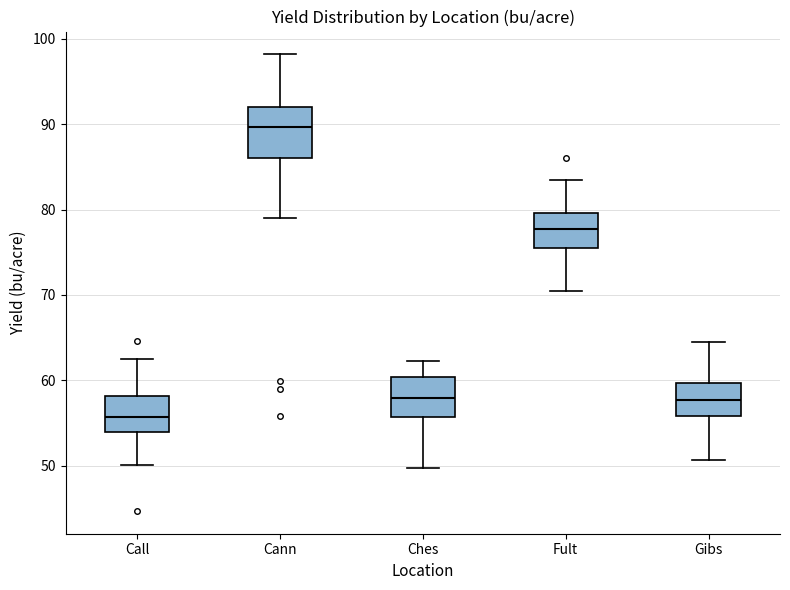

Where is the upper edge of the box for Ches on the y-axis? The values are not printed on the chart, so give them approximately, as read against the axis.

60